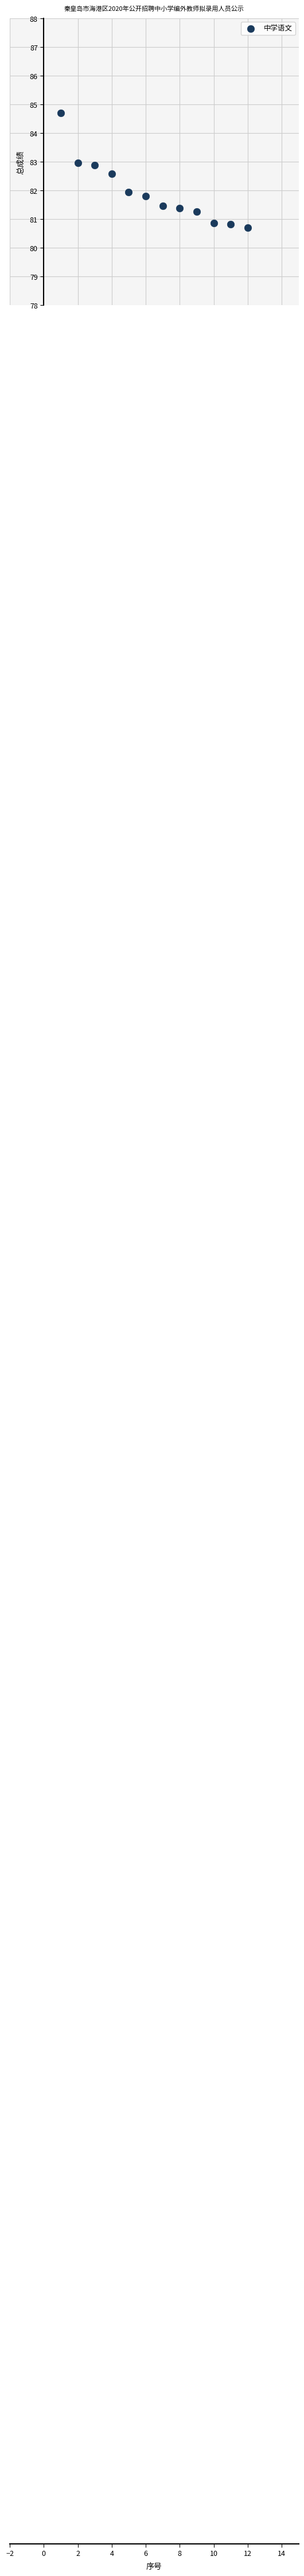

What is the range of Y values (max minus min)?

4.0